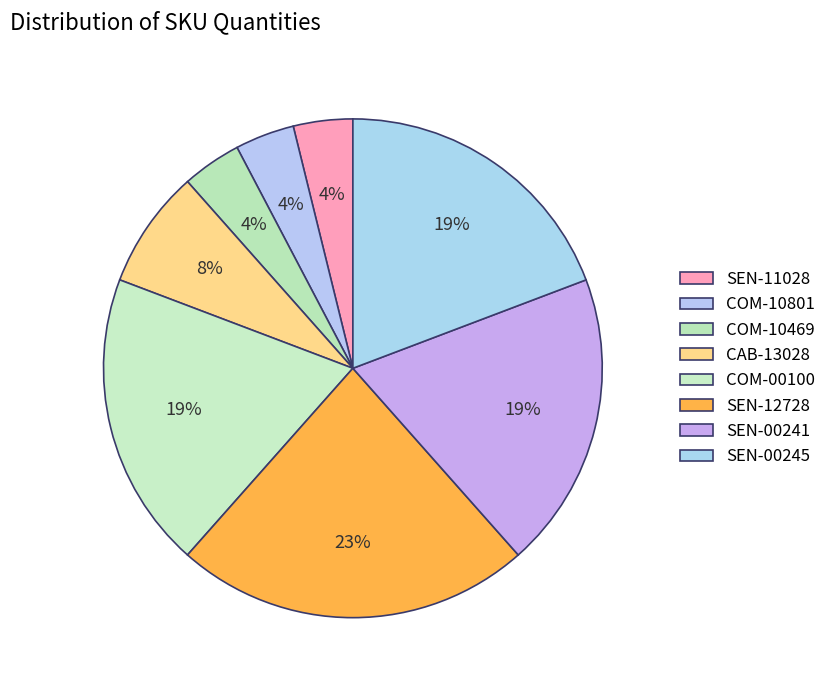

Count the number of slices in the pie.

8